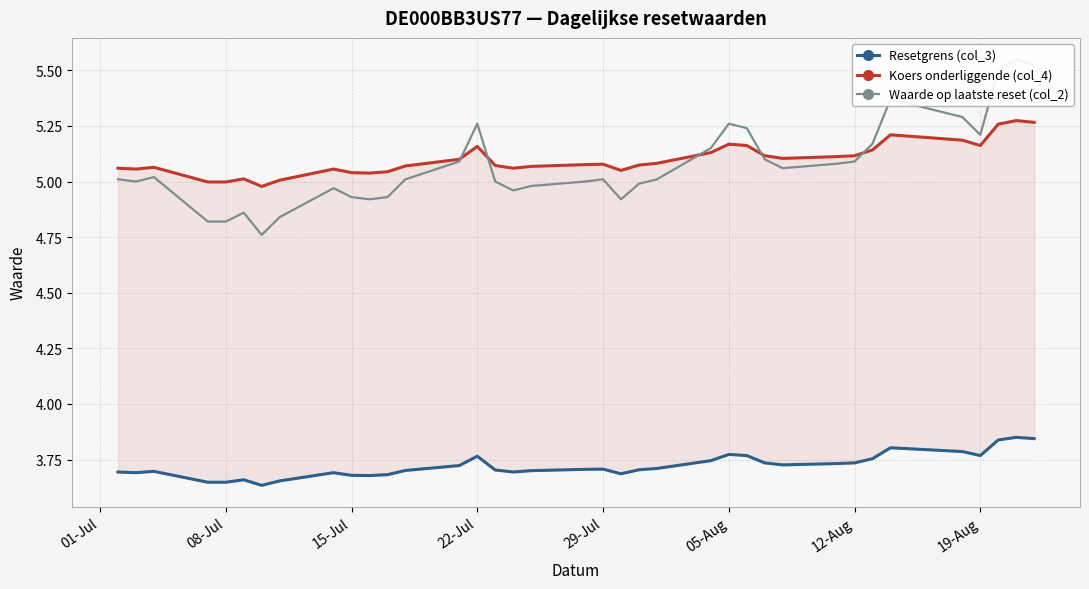

Is the value of Waarde op laatste reset (col_2) at 12 greater than the value of Koers onderliggende (col_4) at 22?

No